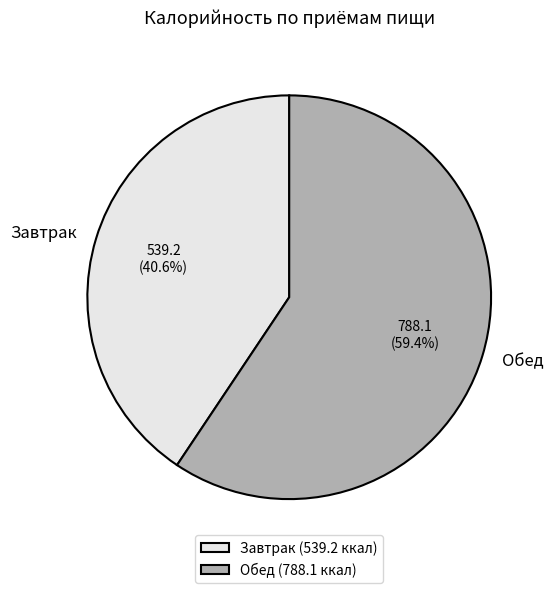

To the nearest percent, what percentage of the pie is Обед?

59%